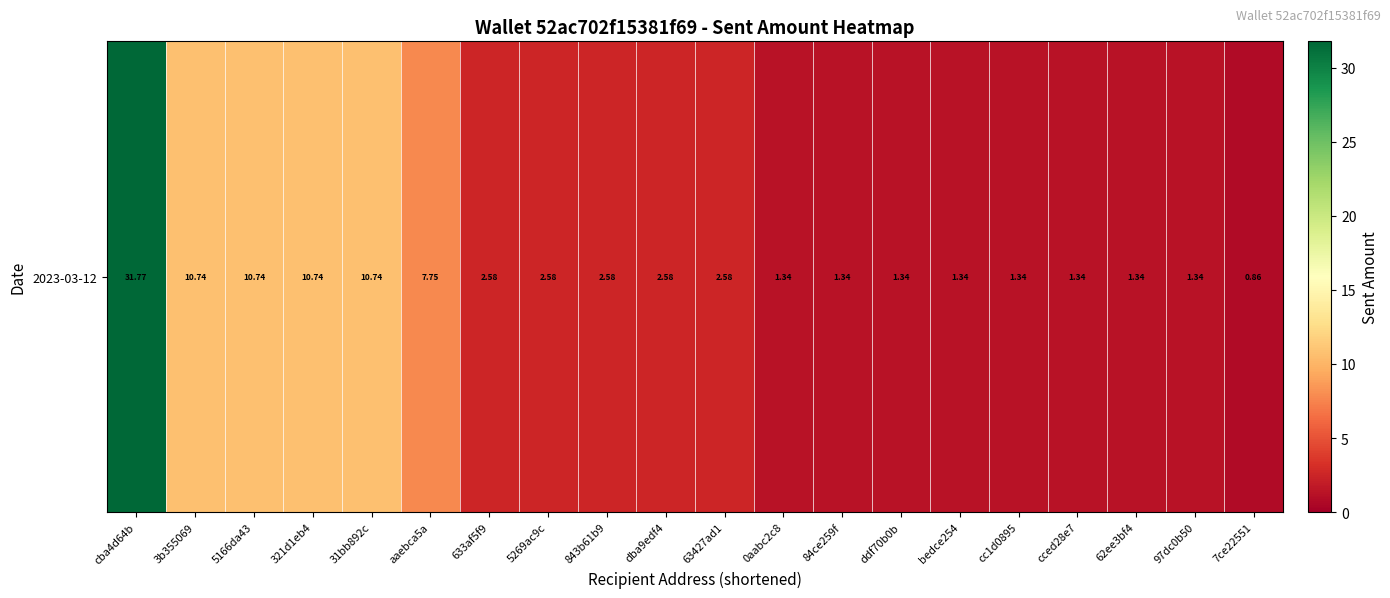

What is the maximum value shown in the chart?

31.8